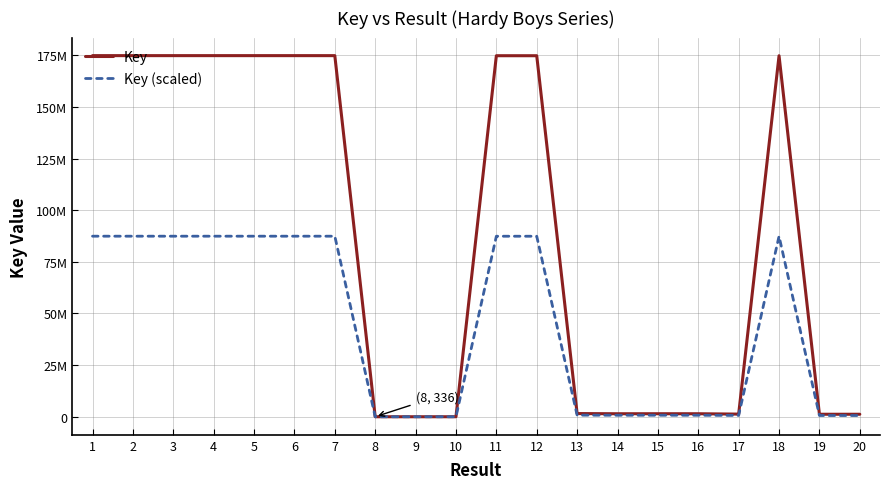

Reading right to left, what are all the values shown in this chart?

Key: 20=1209253.0	19=1209258.0	18=174746868.0	17=1280715.0	16=1456718.0	15=1462797.0	14=1453365.0	13=1541732.0	12=174749901.0	11=174754474.0	10=4852.0	9=249.0	8=336.0	7=174788133.0	6=174792094.0	5=174792294.0	4=174792426.0	3=174792653.0	2=174792922.0	1=174793469.0
Key (scaled): 20=604626.5	19=604629.0	18=87373434.0	17=640357.5	16=728359.0	15=731398.5	14=726682.5	13=770866.0	12=87374950.5	11=87377237.0	10=2426.0	9=124.5	8=168.0	7=87394066.5	6=87396047.0	5=87396147.0	4=87396213.0	3=87396326.5	2=87396461.0	1=87396734.5